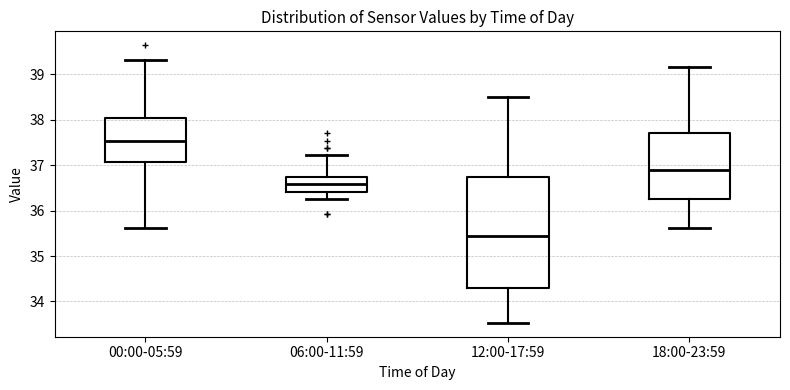

Reading left to right, transcribe this box plot: for each box, give where its median line is, the range the box spans, and where its two whiskers end, as read against the y-axis. The values are not printed on the chart, so give them approximately, as read against the axis.

00:00-05:59: median 37.5, box 37.1 to 38.0, whiskers 35.6 to 39.3
06:00-11:59: median 36.6, box 36.4 to 36.7, whiskers 36.3 to 37.2
12:00-17:59: median 35.5, box 34.3 to 36.7, whiskers 33.5 to 38.5
18:00-23:59: median 36.9, box 36.3 to 37.7, whiskers 35.6 to 39.2